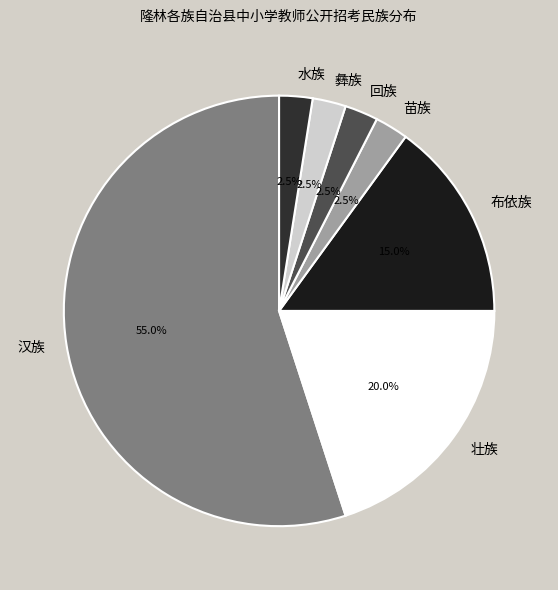

What is the ratio of the value at 汉族 to the value at 彝族?

22.0